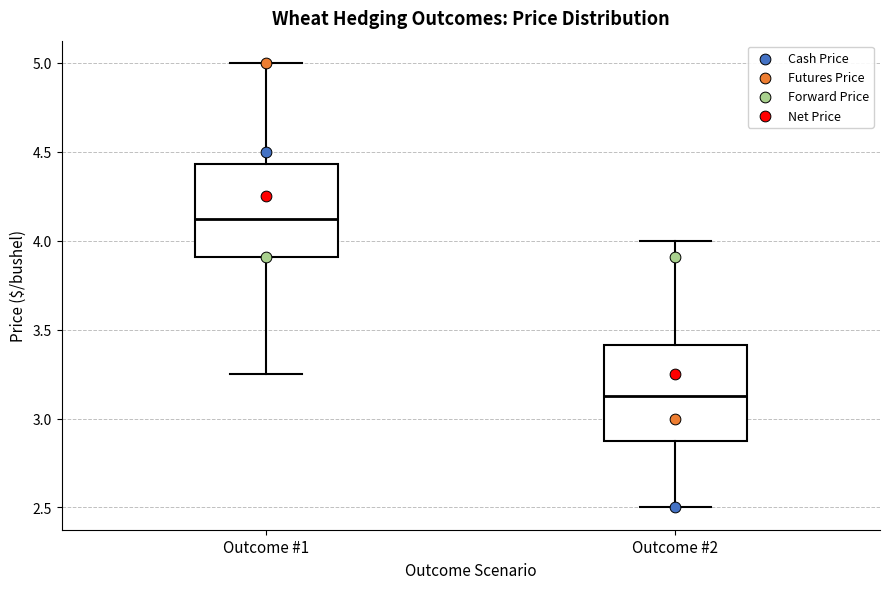

Reading left to right, transcribe this box plot: for each box, give where its median line is, the range the box spans, and where its two whiskers end, as read against the y-axis. The values are not printed on the chart, so give them approximately, as read against the axis.

Outcome #1: median 4.15, box 3.90 to 4.45, whiskers 3.25 to 5.00
Outcome #2: median 3.15, box 2.90 to 3.40, whiskers 2.50 to 4.00